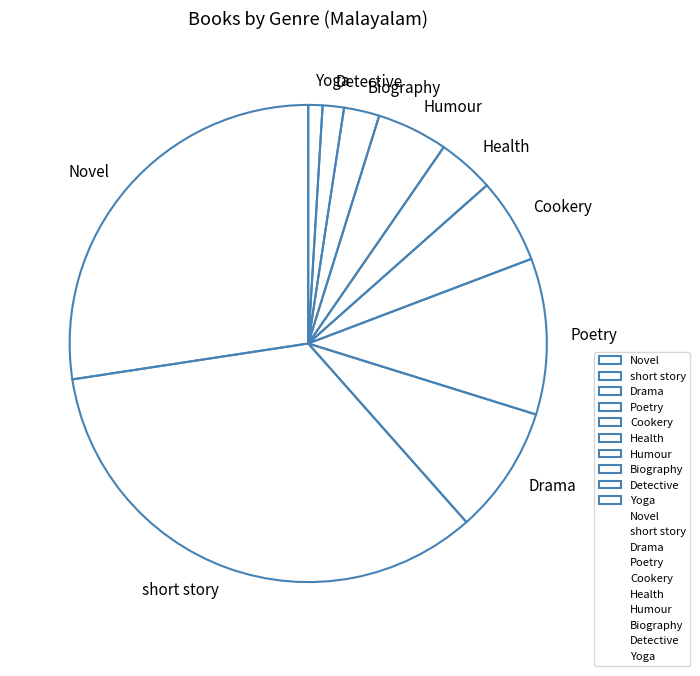

Is the sum of Cookery and Biography greater than half?

No